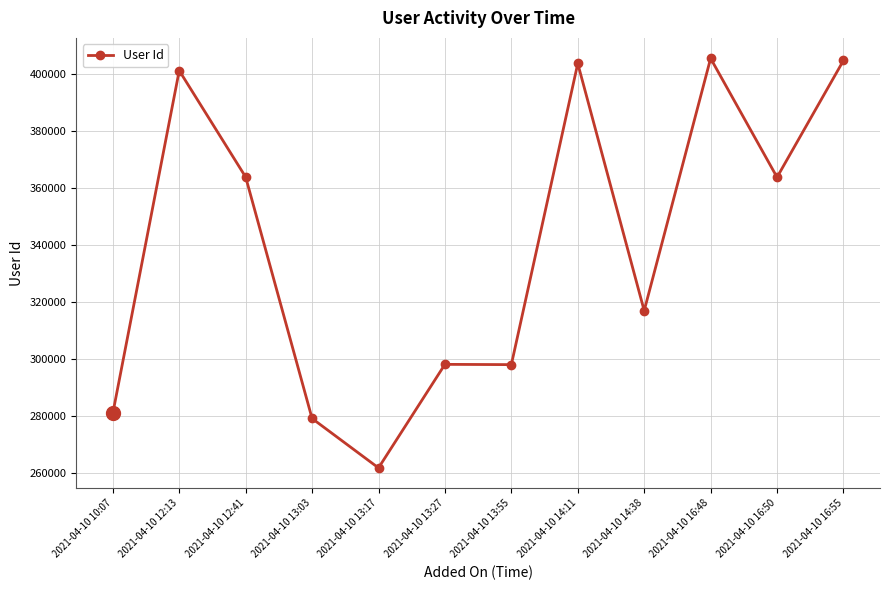

What is the sum of all values?

4077426